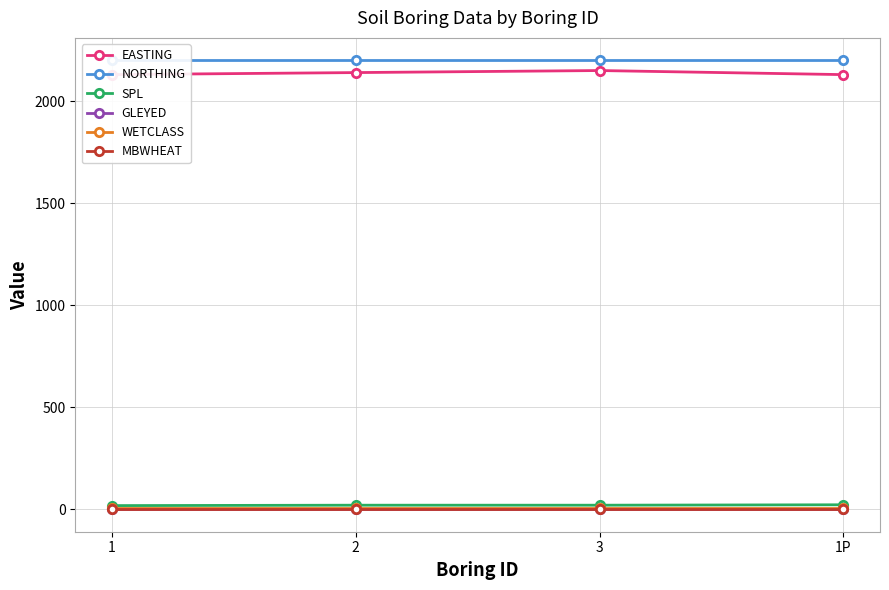

Rank the series at 2 from lowest to highest value.

GLEYED, MBWHEAT, WETCLASS, SPL, EASTING, NORTHING